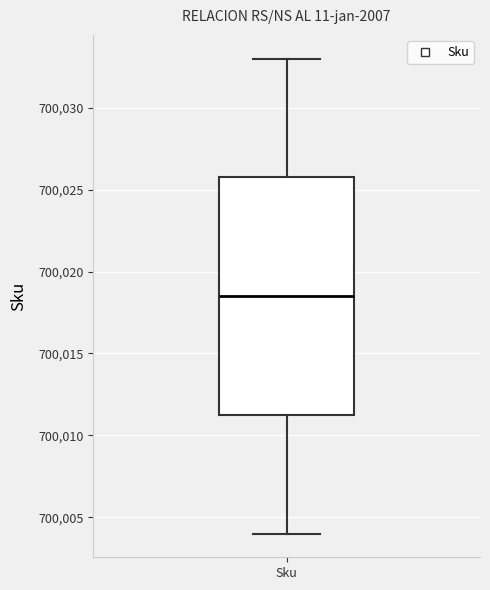

Transcribe this box plot: give where the median line is, the range the box spans, and where the two whiskers end, as read against the y-axis. The values are not printed on the chart, so give them approximately, as read against the axis.

median 700018.5, box 700011.5 to 700026.0, whiskers 700004.0 to 700033.0